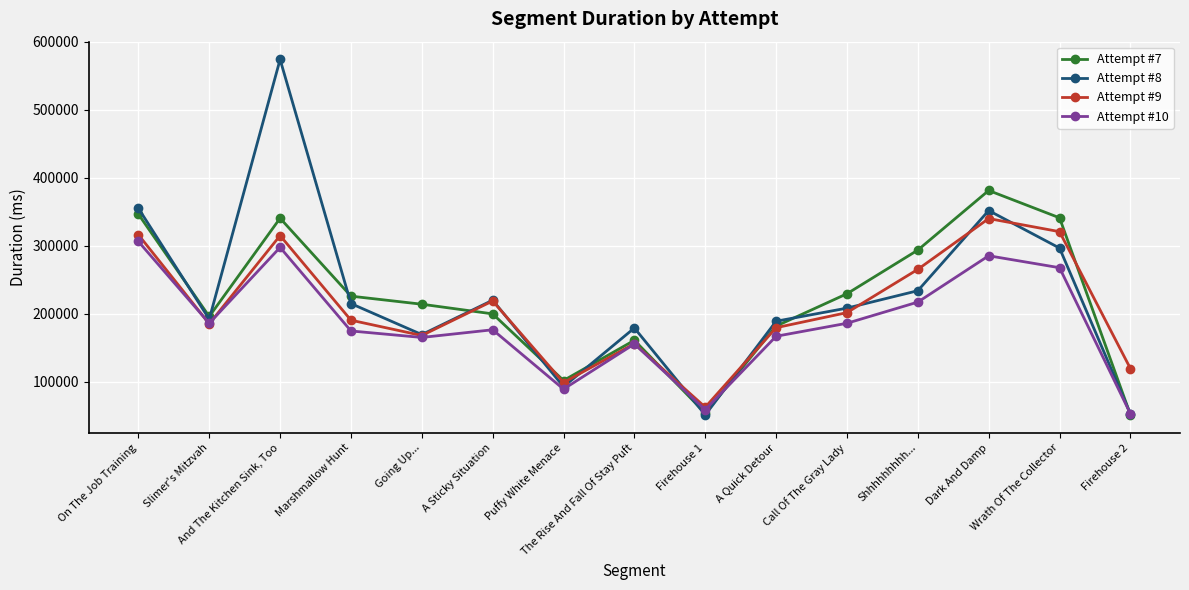

List the series in order of their peak value, highest first.

Attempt #8, Attempt #7, Attempt #9, Attempt #10